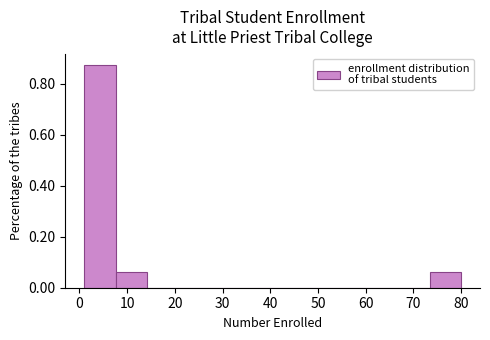

What is the height of the bar covering 73 to 80 on the x-axis? Neither the bar edges nor the heights are printed on the chart, so give them approximately, as read against the axes.

0.06